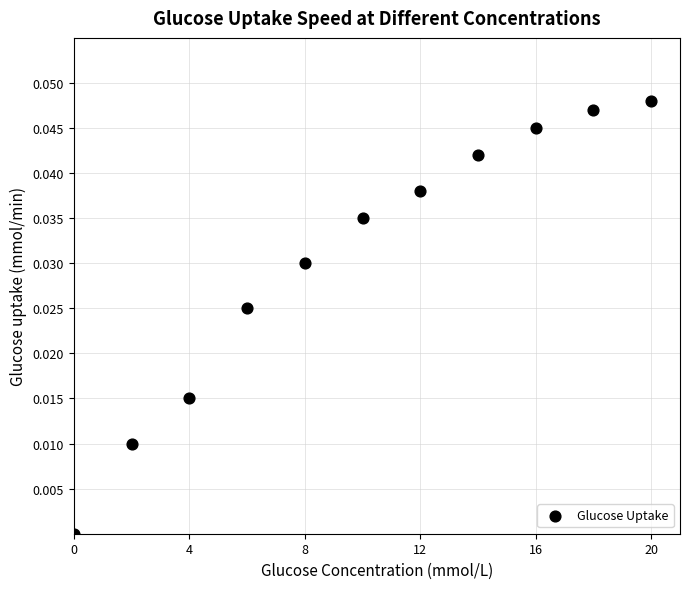

What is the average X value?

10.0